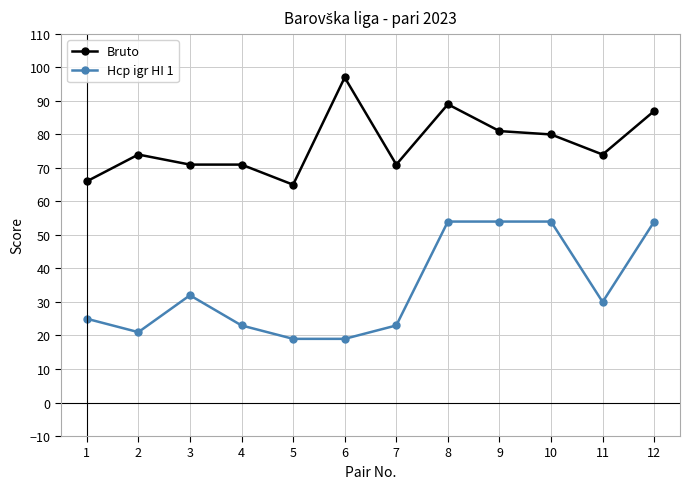

What is the sum of all Hcp igr HI 1 values?

408